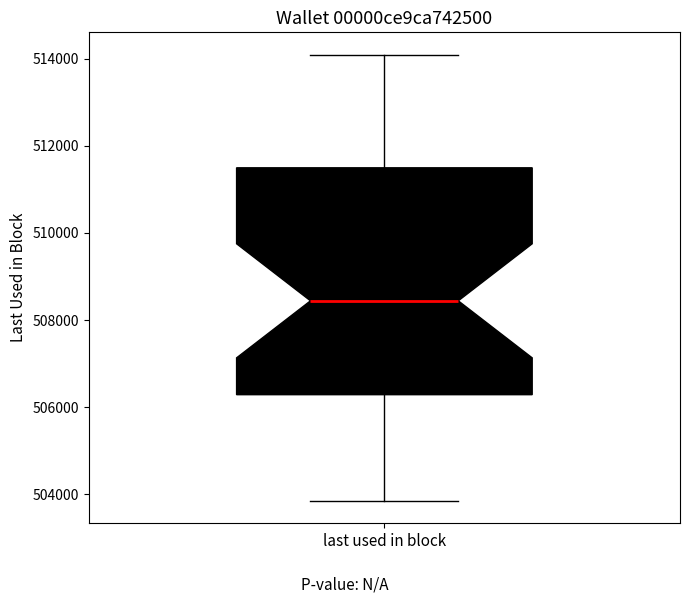

Read this box plot against the y-axis: the position of the median line, the range covered by the box, and the ends of both whiskers. The values are not printed on the chart, so give them approximately, as read against the axis.

median 508400, box 506200 to 511400, whiskers 503800 to 514000